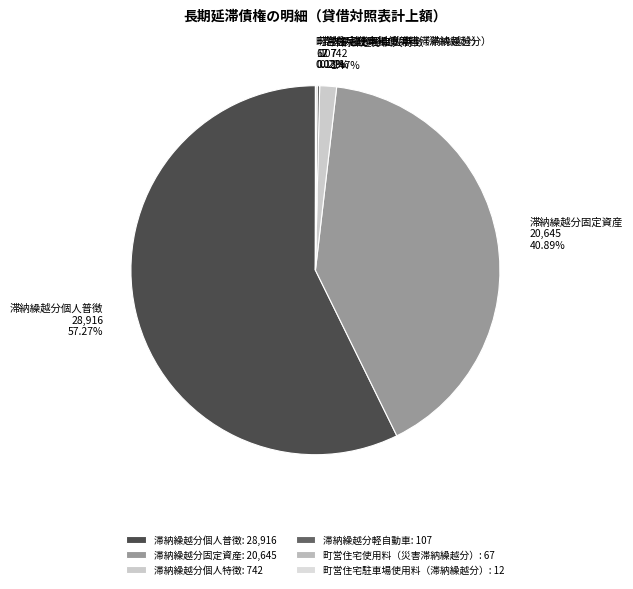

Combined, what portion of the pie is 町営住宅使用料（災害滞納繰越分） and 滞納繰越分個人特徴?

1.6%